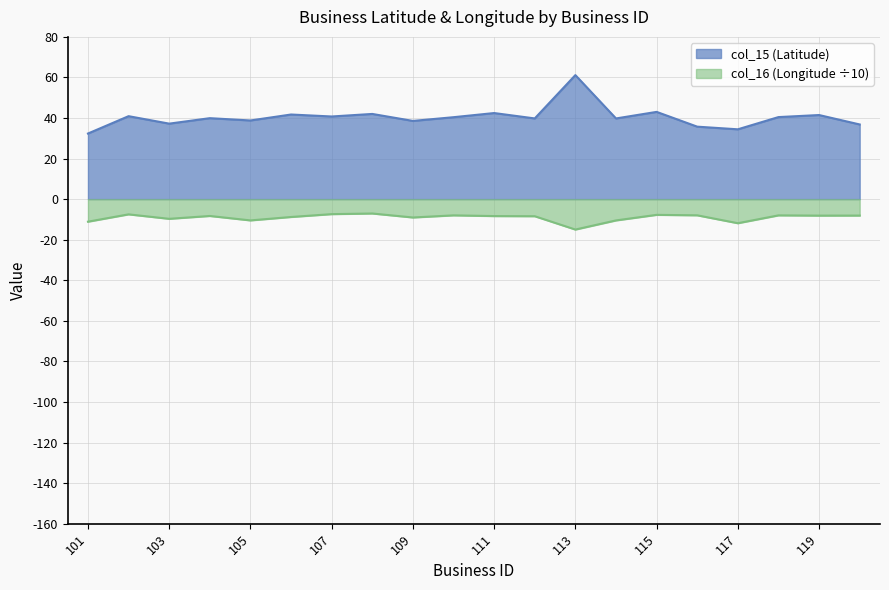

True or false: col_15 has more than 1 points higher than both neighbors.

True